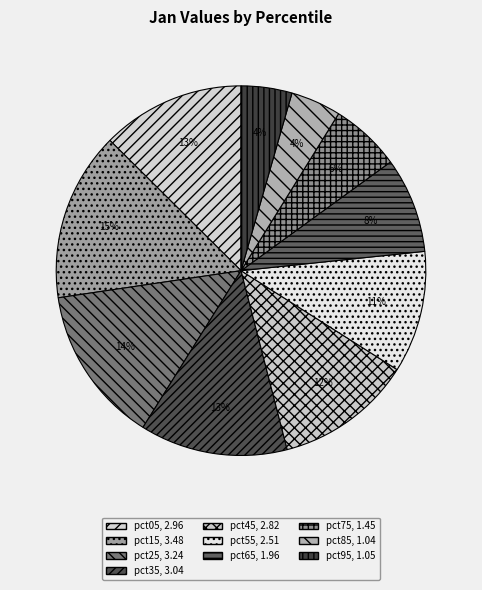

What is the smallest slice in the pie chart?

pct85